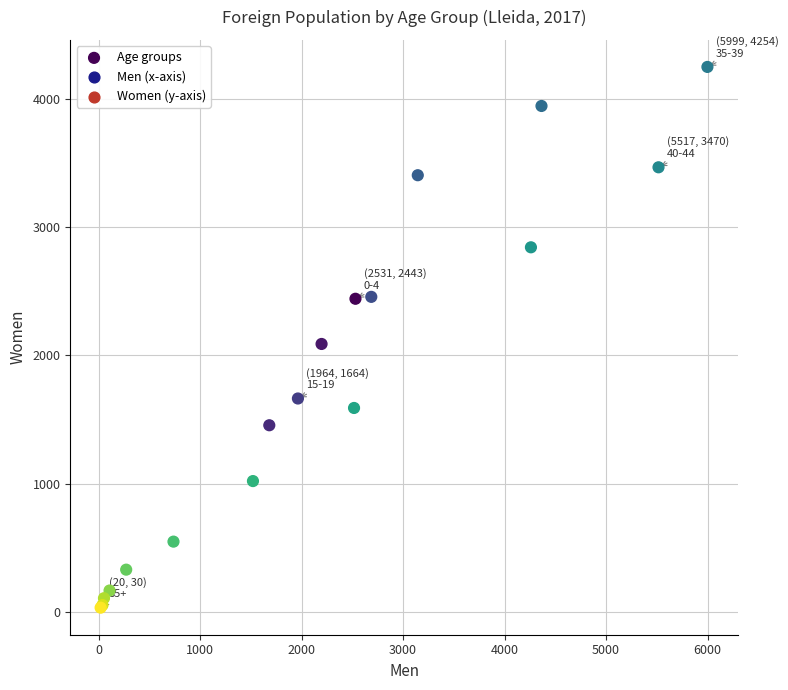

What Y value in the scatter plot is closest to 2142?

2090